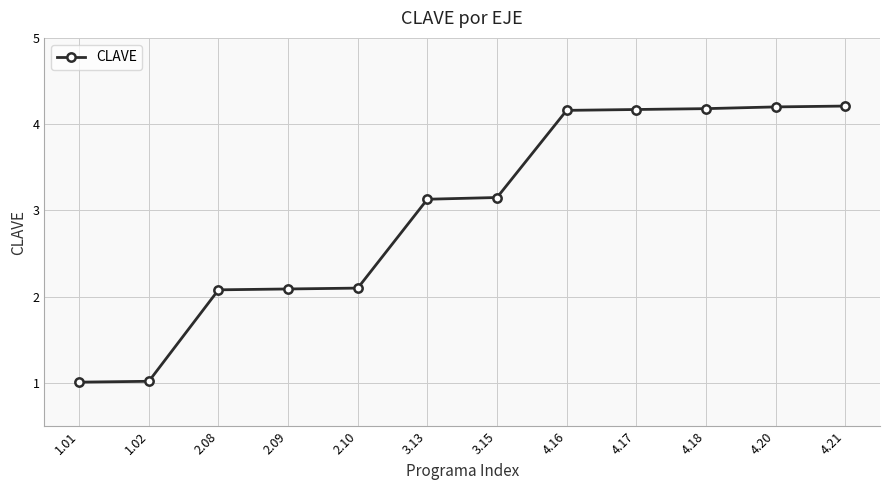

What is the sum of all values?

35.5